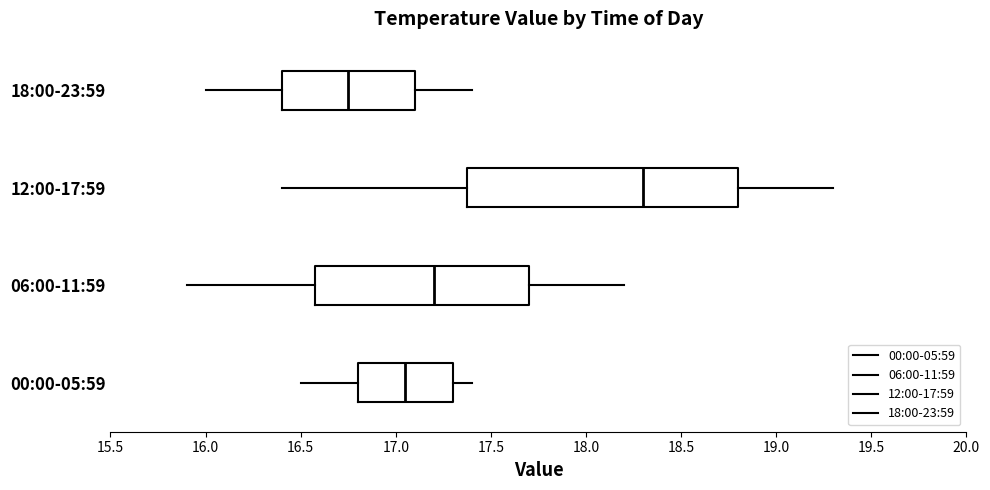

Reading bottom to top, read every box against the x-axis: the position of its median line, the range the box covers, and the ends of its whiskers. The values are not printed on the chart, so give them approximately, as read against the axis.

00:00-05:59: median 17.05, box 16.80 to 17.30, whiskers 16.50 to 17.40
06:00-11:59: median 17.20, box 16.60 to 17.70, whiskers 15.90 to 18.20
12:00-17:59: median 18.30, box 17.40 to 18.80, whiskers 16.40 to 19.30
18:00-23:59: median 16.75, box 16.40 to 17.10, whiskers 16.00 to 17.40